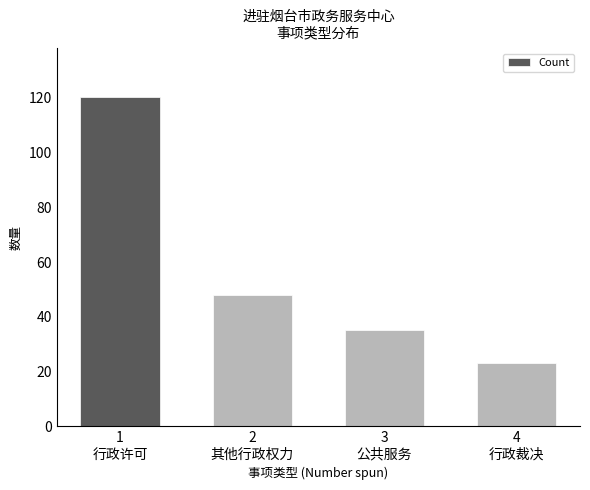

What is the approximate value at 2
其他行政权力?

48